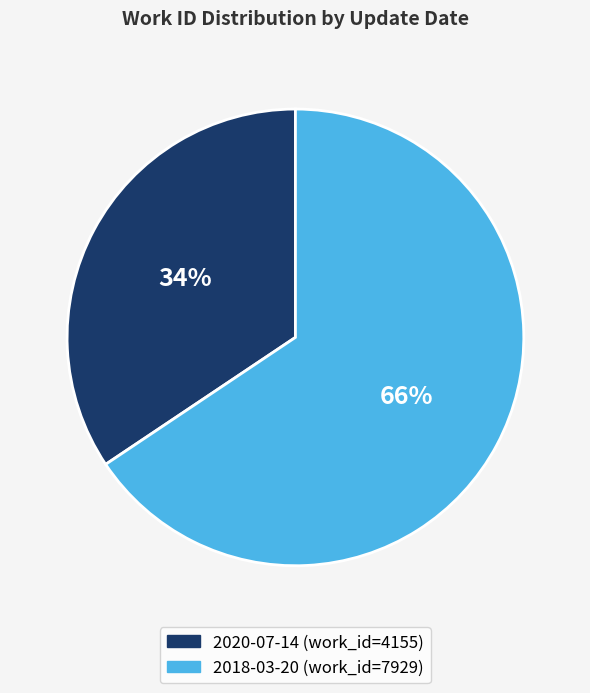

Does 2018-03-20 represent more than half of the total?

Yes